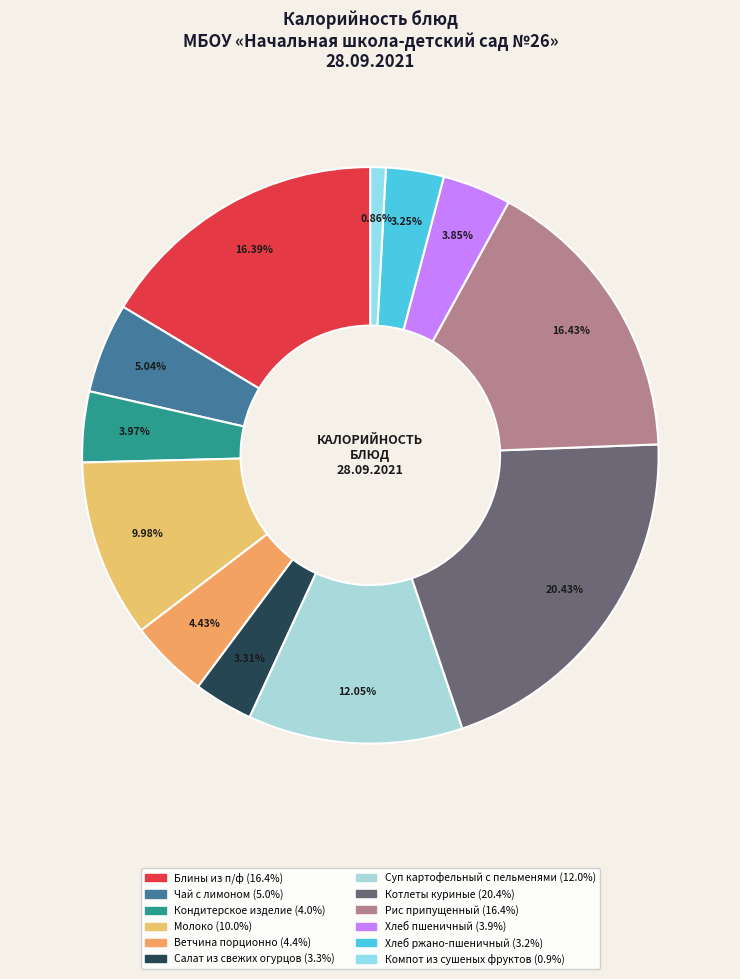

Does Компот из сушеных фруктов account for over 50% of the chart?

No